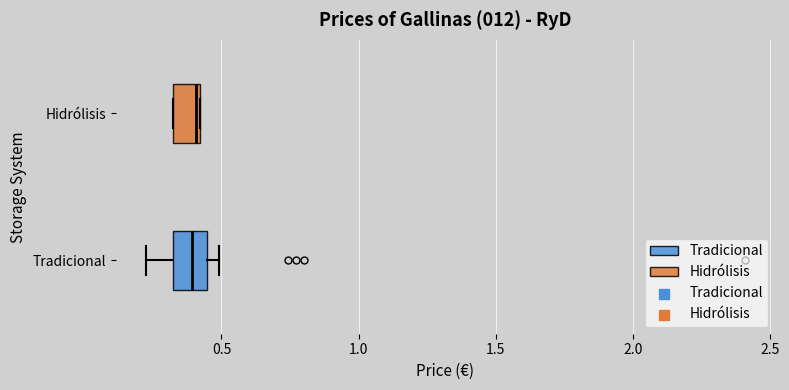

Reading bottom to top, read every box against the x-axis: the position of its median line, the range the box covers, and the ends of its whiskers. The values are not printed on the chart, so give them approximately, as read against the axis.

Tradicional: median 0.40, box 0.30 to 0.45, whiskers 0.20 to 0.50
Hidrólisis: median 0.40, box 0.30 to 0.40, whiskers 0.30 to 0.40